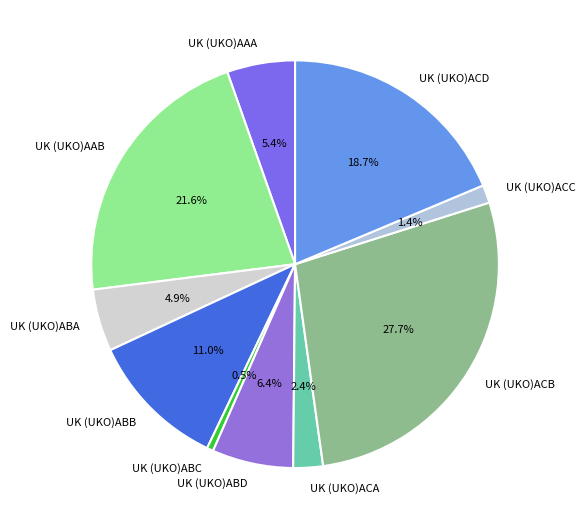

Does UK (UKO)ABC represent more than half of the total?

No